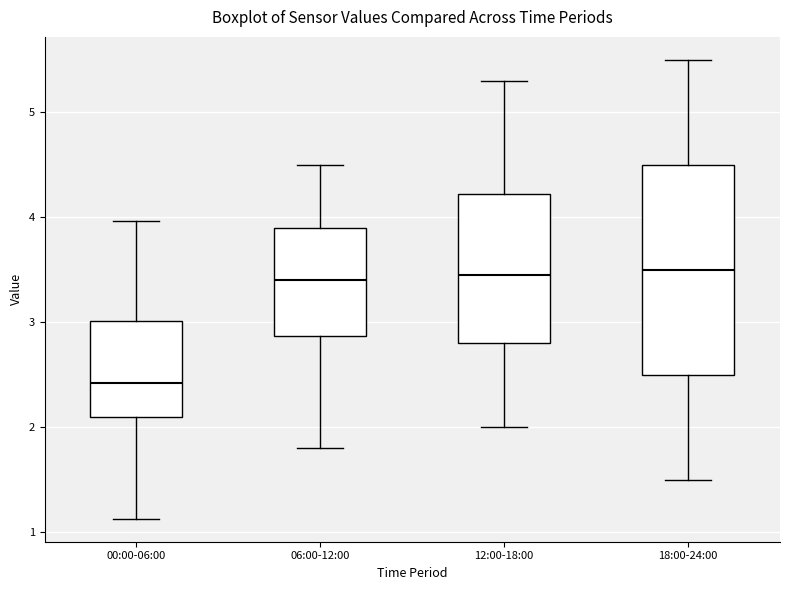

Which box's median line is the lowest?

00:00-06:00